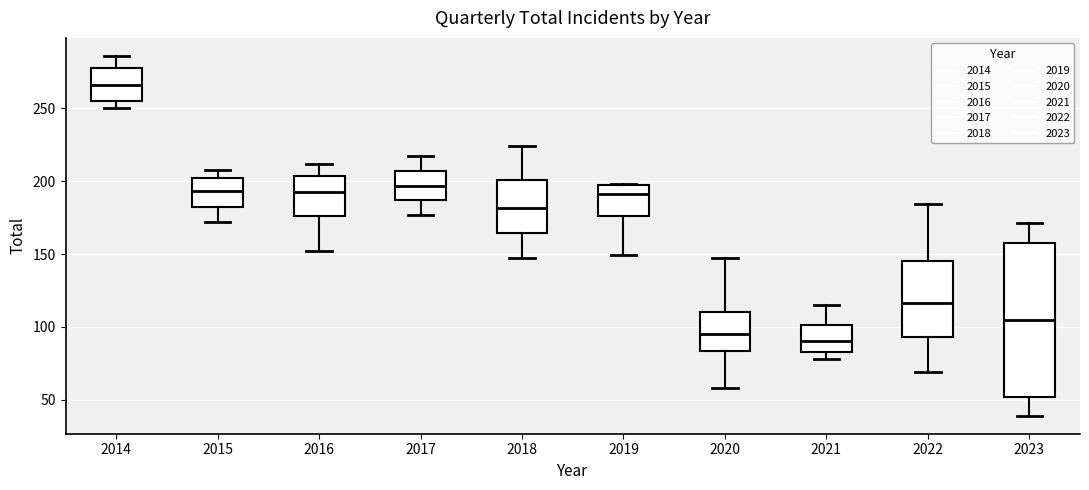

Where does the lower whisker of the box at x = 2019 end on the y-axis? The values are not printed on the chart, so give them approximately, as read against the axis.

150